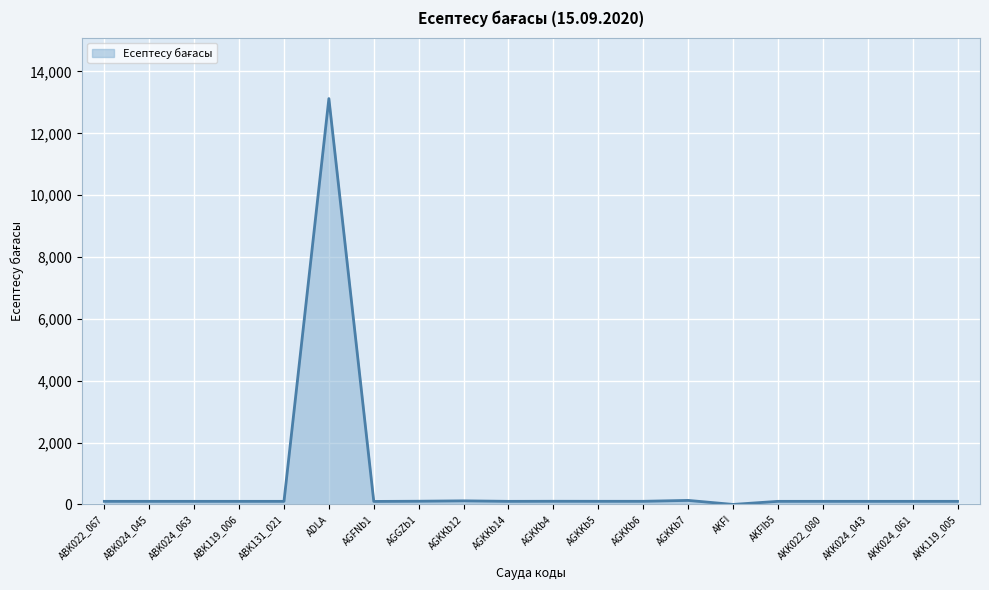

The value at ADLA is 13124.6. True or false?

True